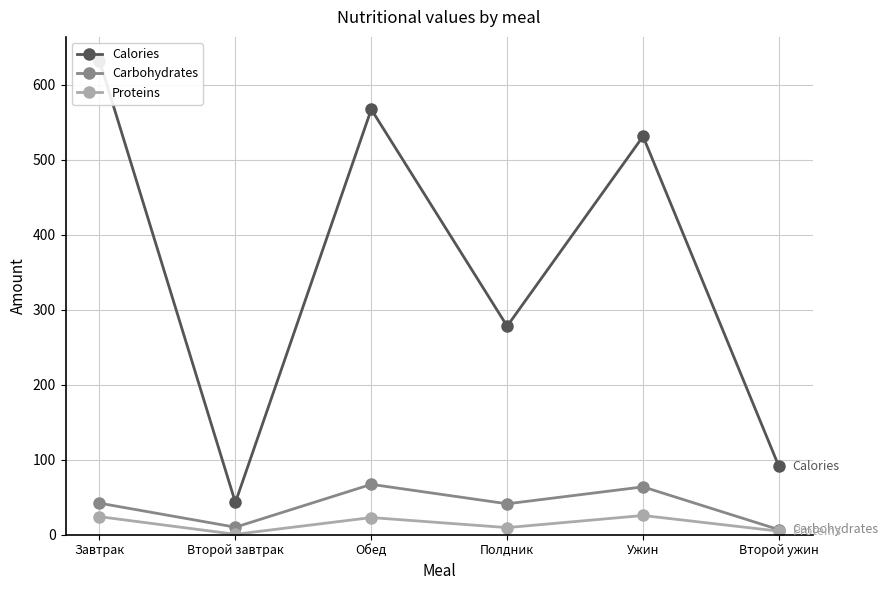

Which series has the largest total across all categories?

Calories